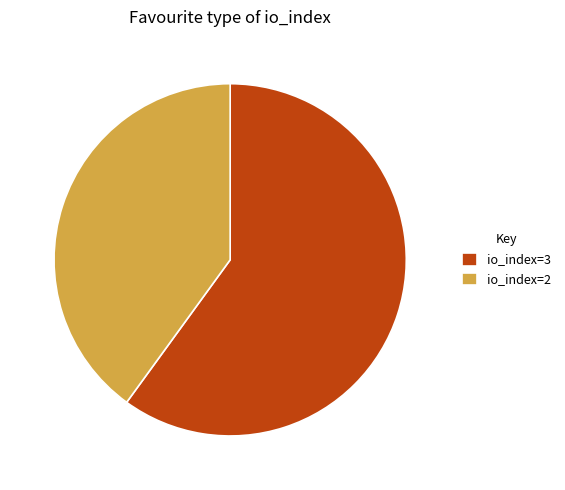

Is the sum of io_index=2 and io_index=3 greater than half?

Yes